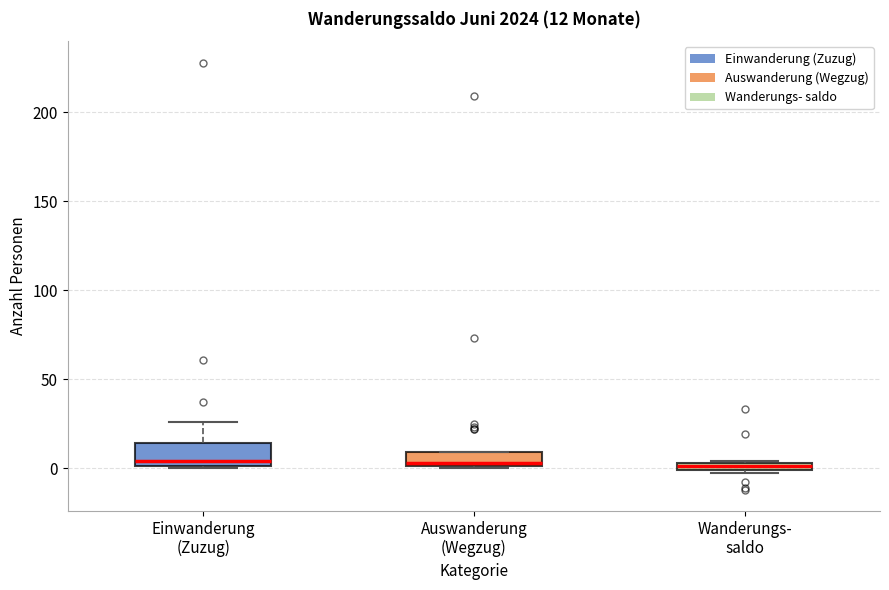

Comparing the boxes themselves (not the whiskers), which one is the tallest?

Einwanderung (Zuzug)